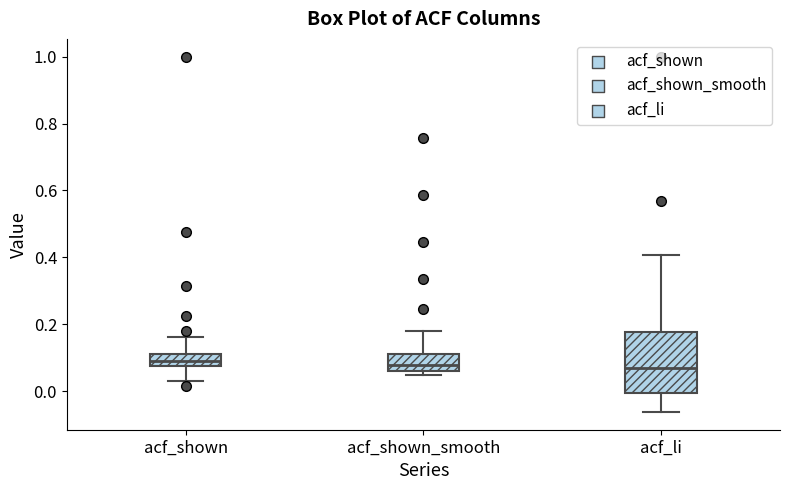

Comparing the boxes themselves (not the whiskers), which one is the tallest?

acf_li